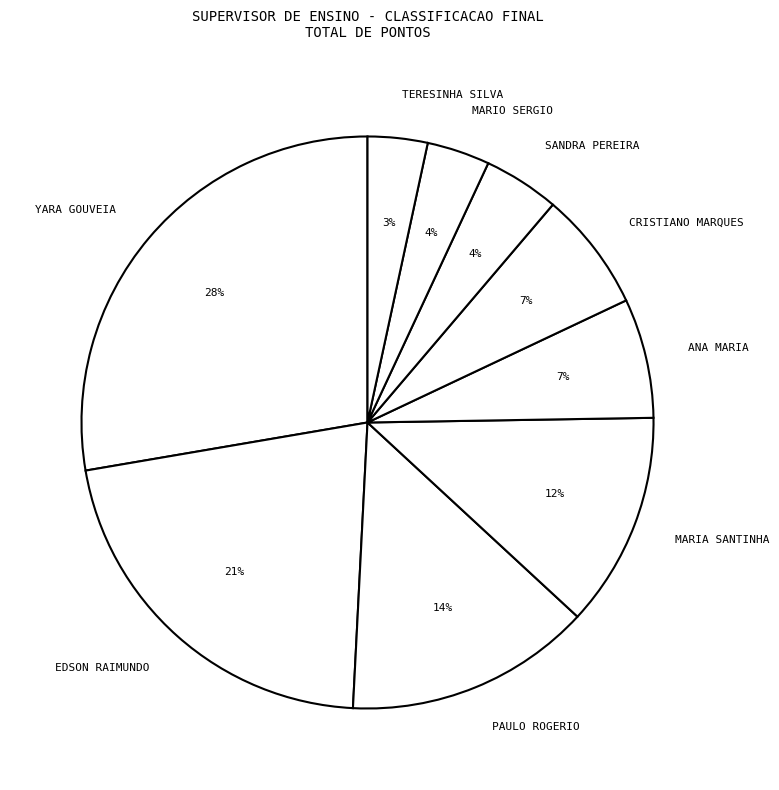

How many segments does this pie chart have?

9